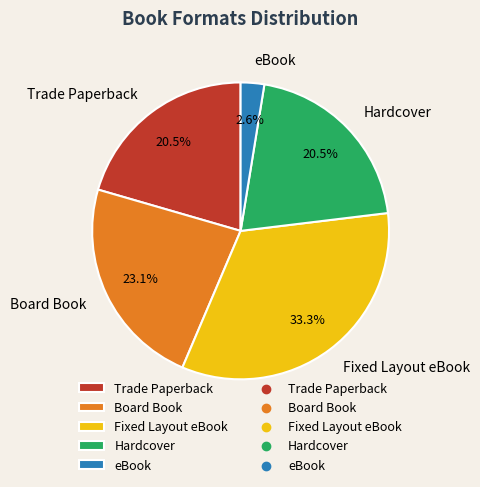

Is Trade Paperback the majority of the pie?

No